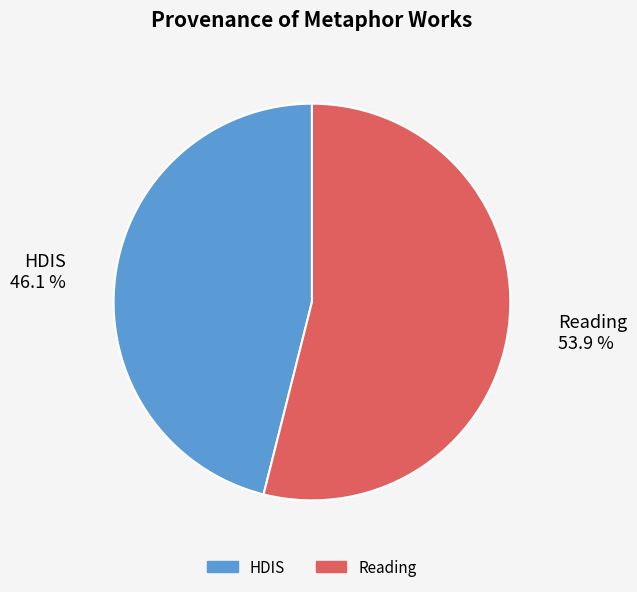

Does Reading account for over 50% of the chart?

Yes